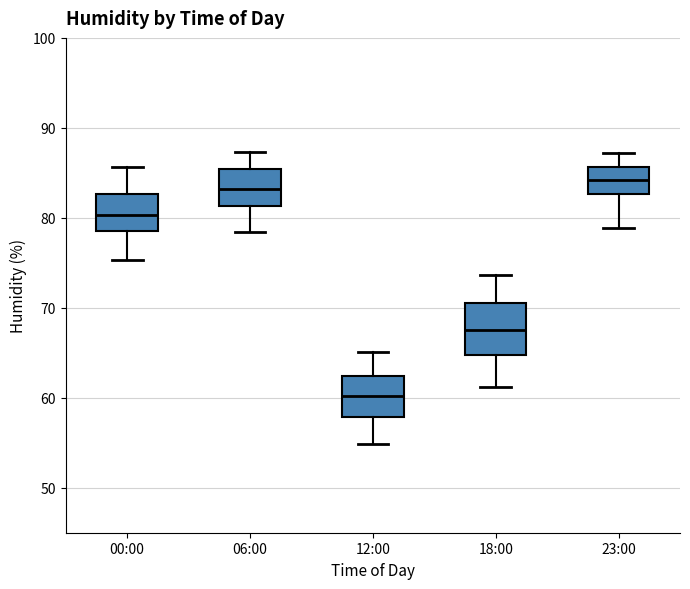

Where is the lower edge of the box for 00:00 on the y-axis? The values are not printed on the chart, so give them approximately, as read against the axis.

79